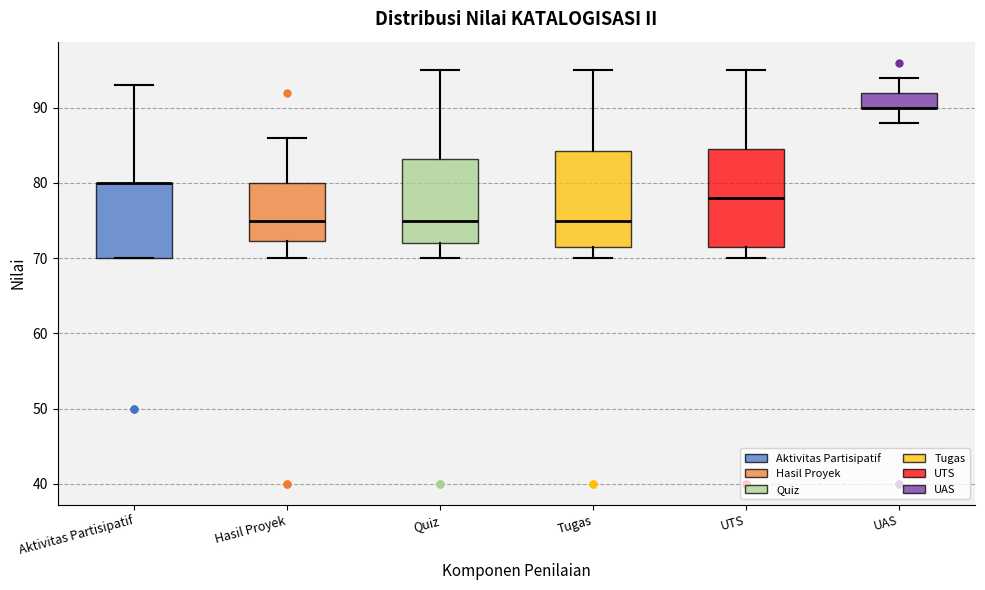

Reading left to right, read every box against the y-axis: the position of its median line, the range the box covers, and the ends of its whiskers. The values are not printed on the chart, so give them approximately, as read against the axis.

Aktivitas Partisipatif: median 80 (drawn on the box's upper edge), box 70 to 80, whiskers 70 to 93
Hasil Proyek: median 75, box 72 to 80, whiskers 70 to 86
Quiz: median 75, box 72 to 83, whiskers 70 to 95
Tugas: median 75, box 72 to 84, whiskers 70 to 95
UTS: median 78, box 72 to 85, whiskers 70 to 95
UAS: median 90 (drawn on the box's lower edge), box 90 to 92, whiskers 88 to 94